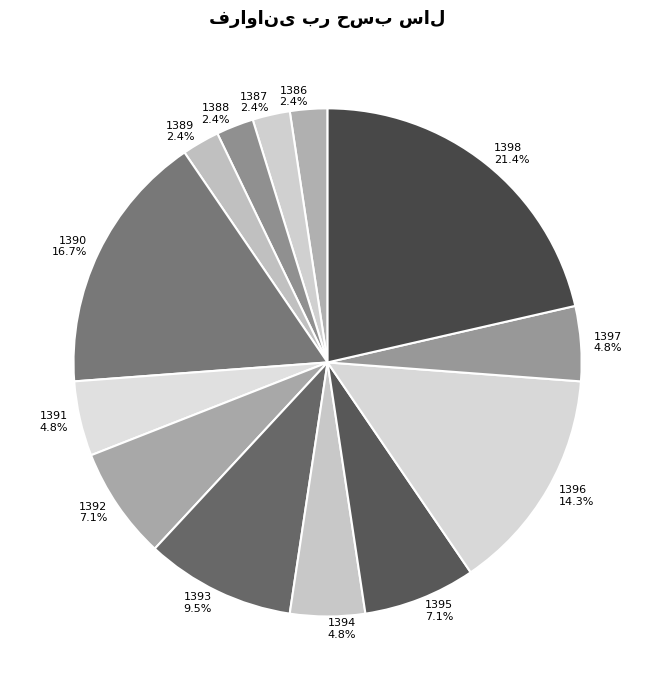

Which category has the biggest portion of the pie?

1398